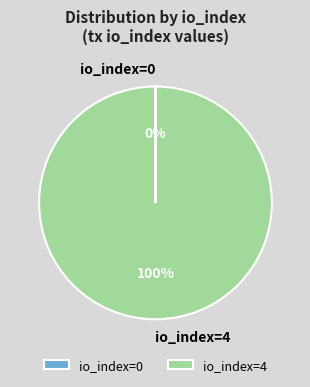

To the nearest percent, what is the average slice percentage?

50%